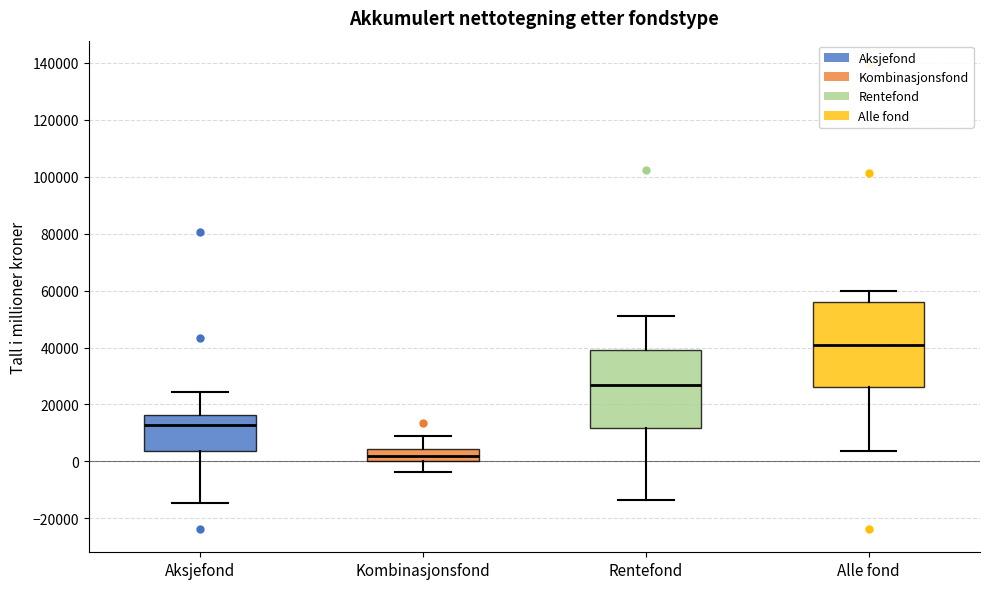

Reading left to right, transcribe this box plot: for each box, give where its median line is, the range the box spans, and where its two whiskers end, as read against the y-axis. The values are not printed on the chart, so give them approximately, as read against the axis.

Aksjefond: median 12000, box 4000 to 16000, whiskers -14000 to 24000
Kombinasjonsfond: median 2000, box 0 to 4000, whiskers -4000 to 10000
Rentefond: median 26000, box 12000 to 40000, whiskers -14000 to 50000
Alle fond: median 40000, box 26000 to 56000, whiskers 4000 to 60000